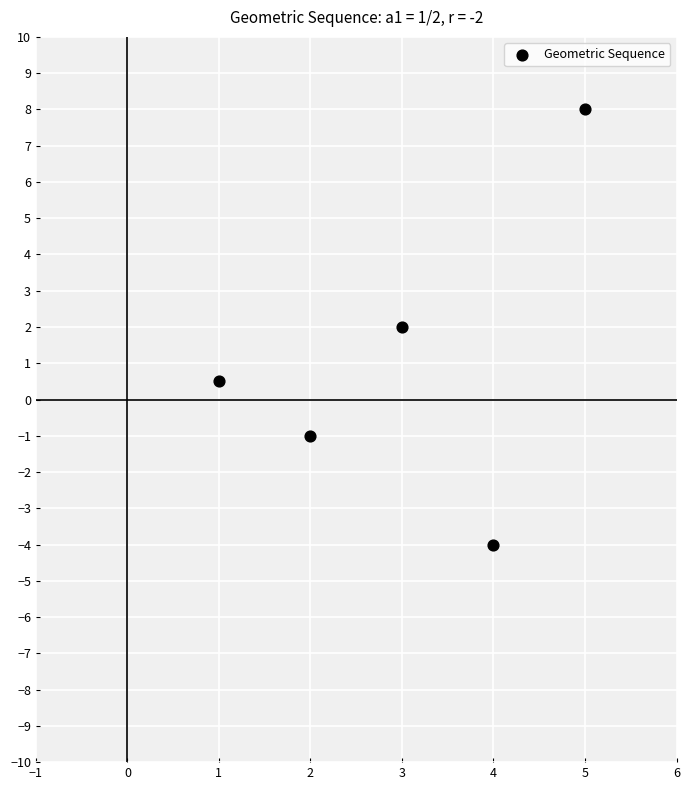

What is the range of Y values (max minus min)?

12.0